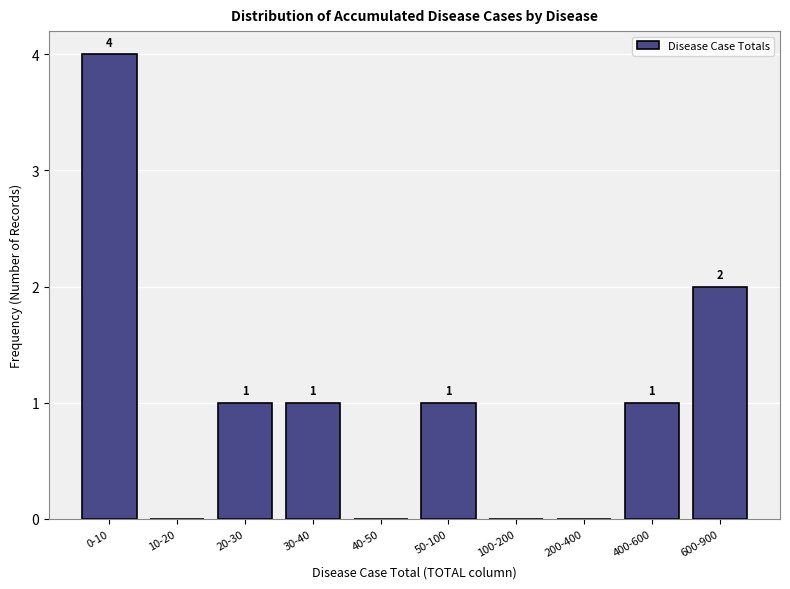

Reading left to right, transcribe all the data shown in this chart.

0-10=4	10-20=0	20-30=1	30-40=1	40-50=0	50-100=1	100-200=0	200-400=0	400-600=1	600-900=2